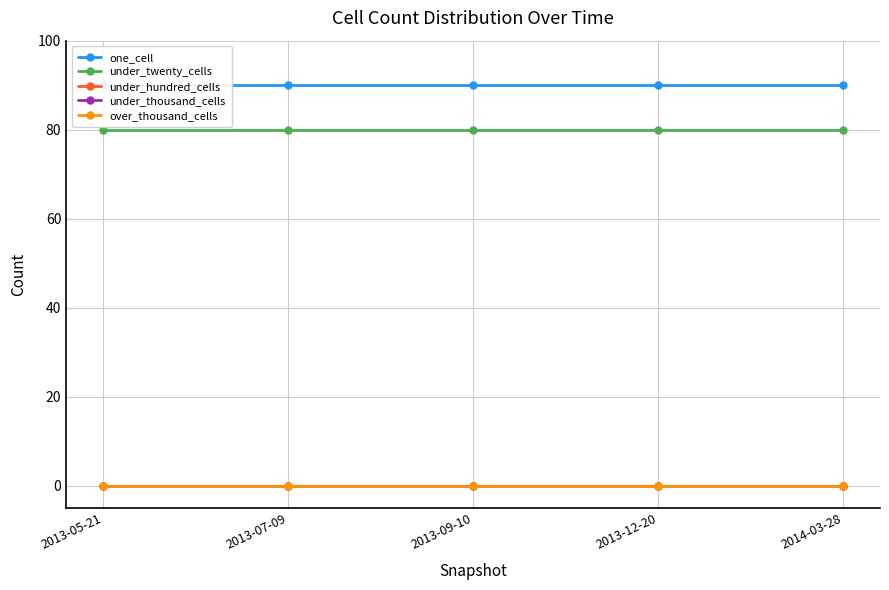

What are all the series names shown in the legend?

one_cell, under_twenty_cells, under_hundred_cells, under_thousand_cells, over_thousand_cells